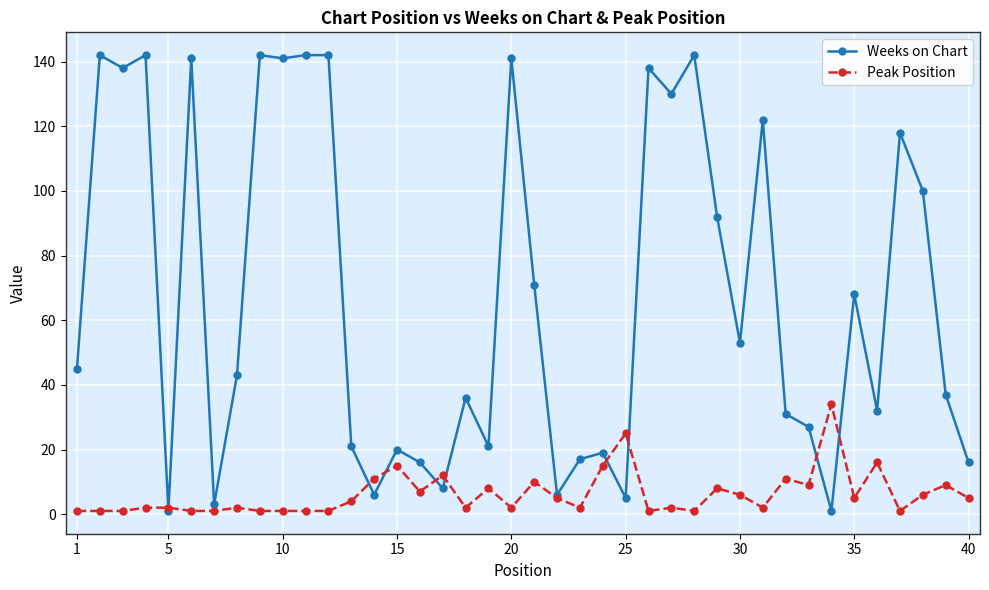

True or false: Peak Position has more than 0 interior local peaks.

True